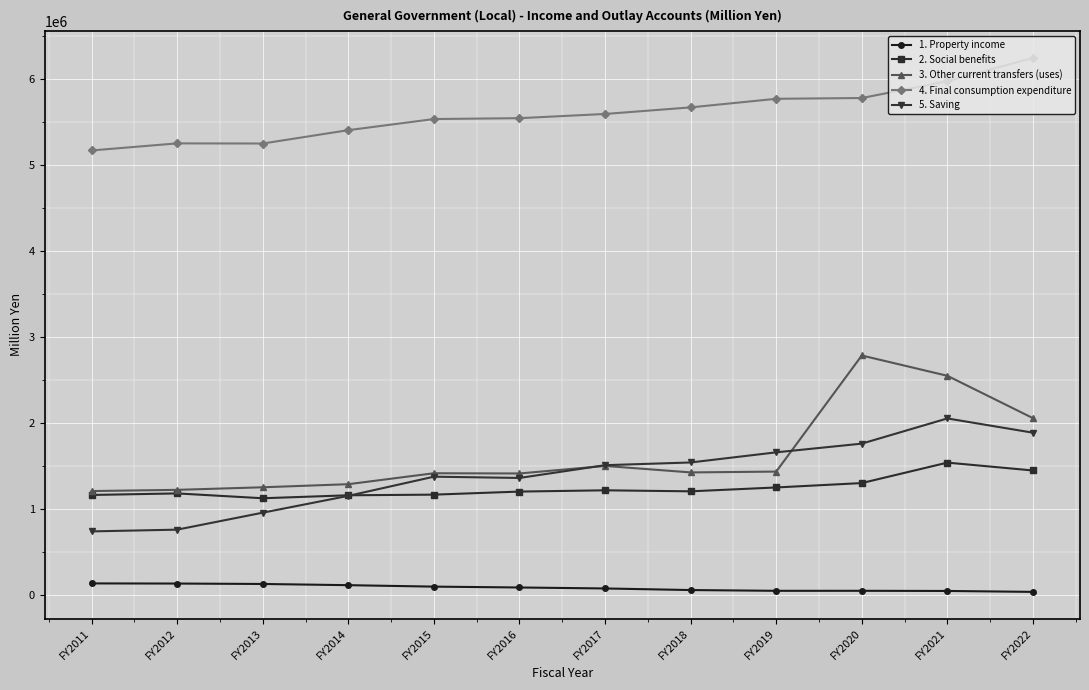

Which category has the highest value in the 5. Saving series?

FY2021